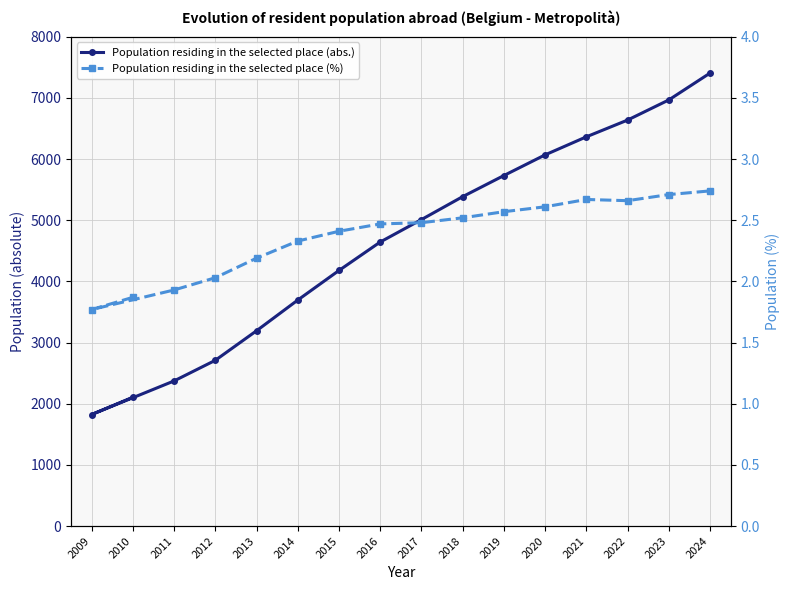

Does the chart display data point markers on the line(s)?

Yes